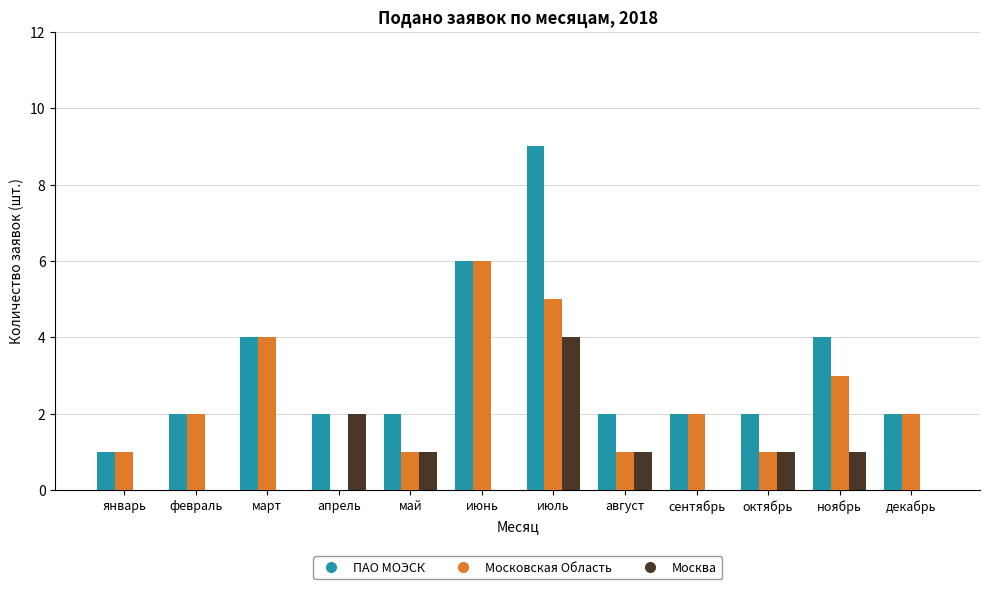

Are the bars grouped side by side (vs. stacked)?

Yes